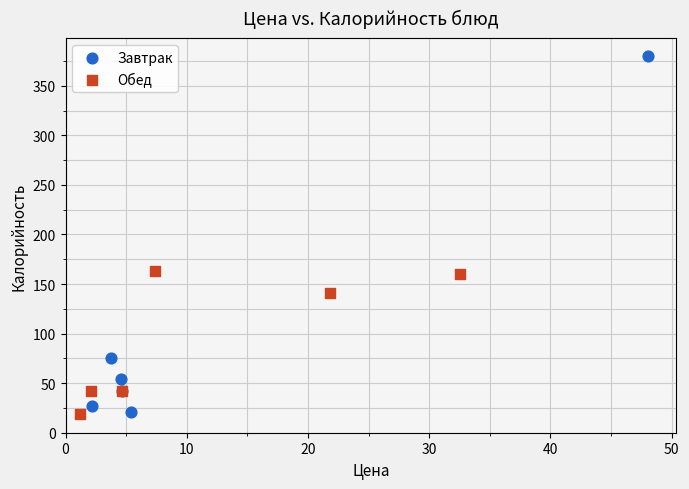

Which series has the largest Y range (max minus min)?

Завтрак